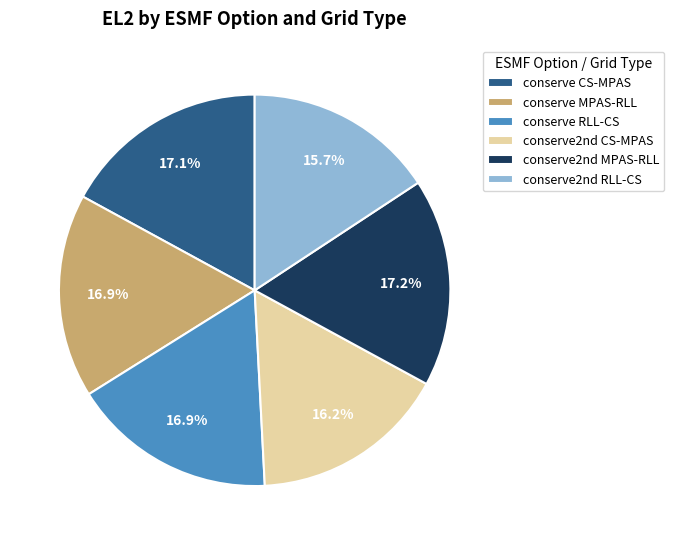

Which has a higher value, conserve CS-MPAS or conserve2nd CS-MPAS?

conserve CS-MPAS